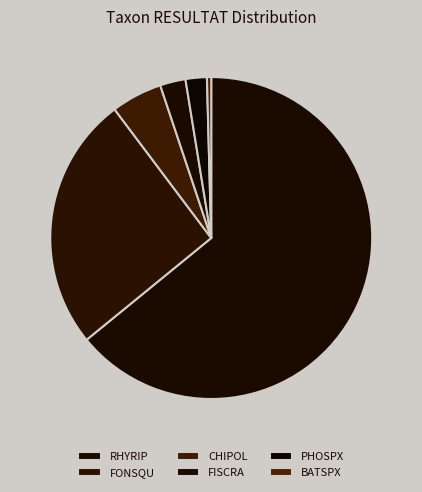

To the nearest percent, what is the difference between the CHIPOL and RHYRIP slice percentages?

59%